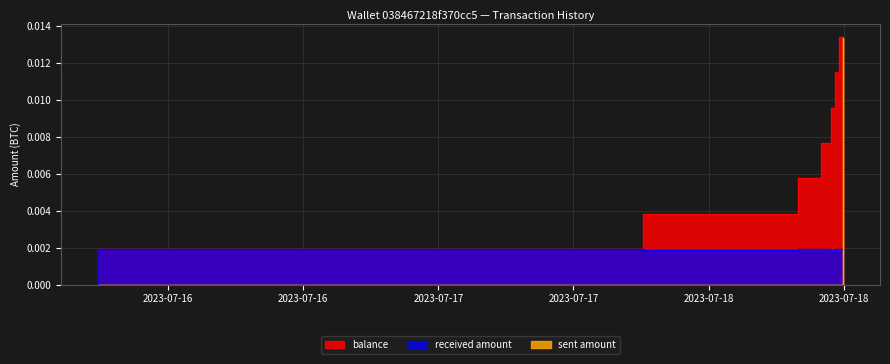

Is it true that balance equals 0.0 at 2023-07-15 17:46:39?

False